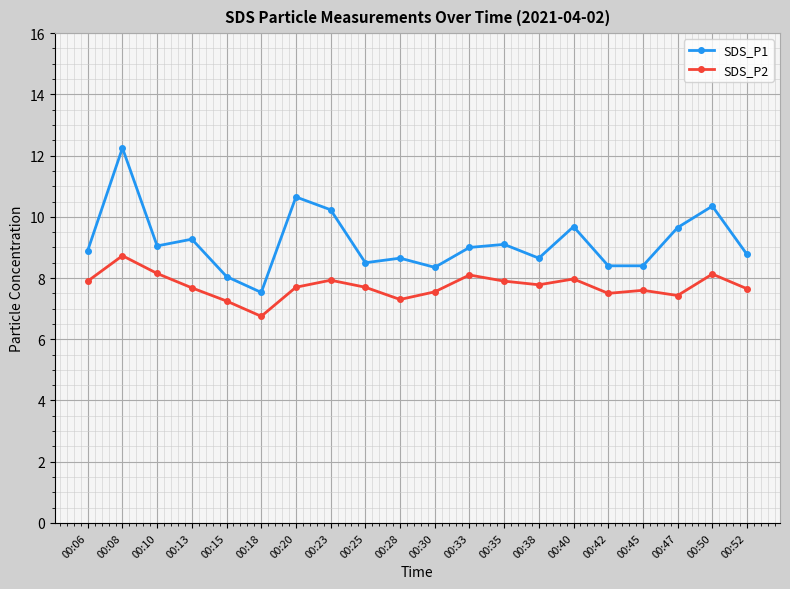

Where does the SDS_P2 series first go above 7?

00:06